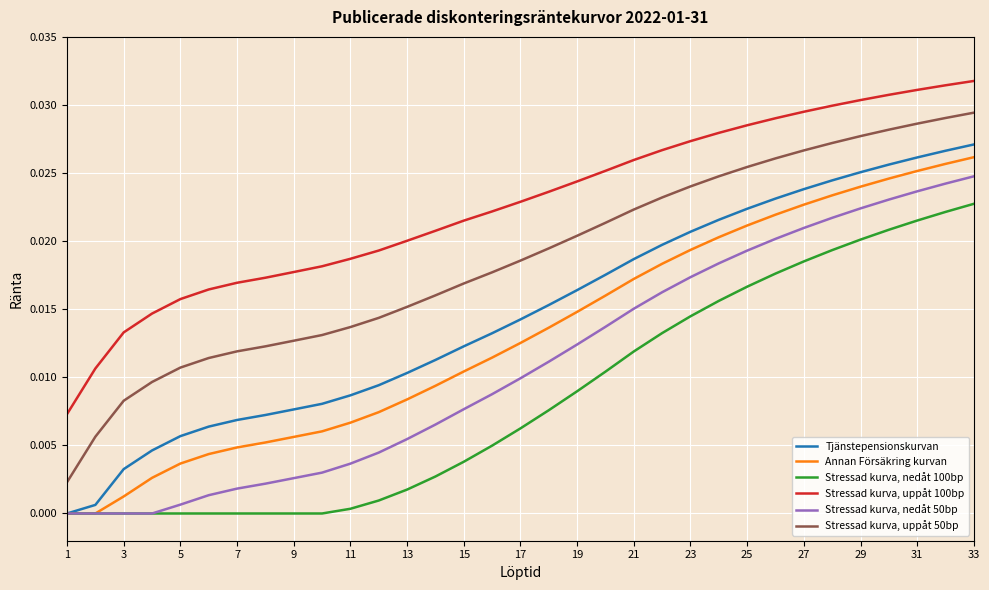

How many series are shown in this chart?

6